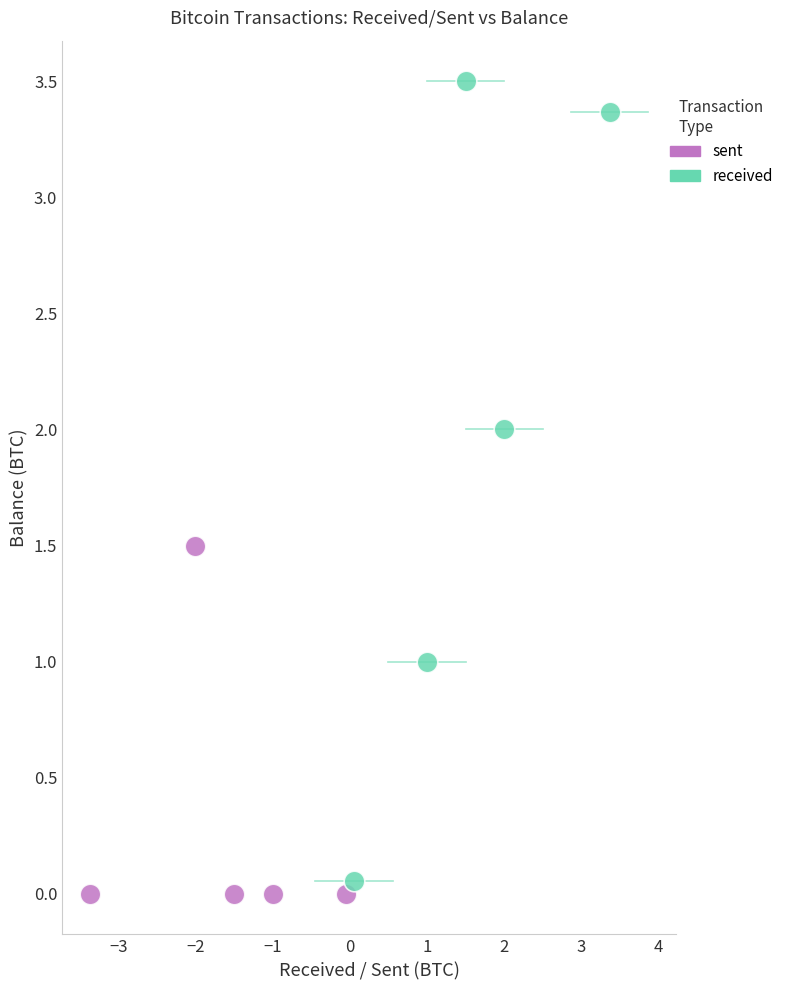

Which series has the largest Y range (max minus min)?

received